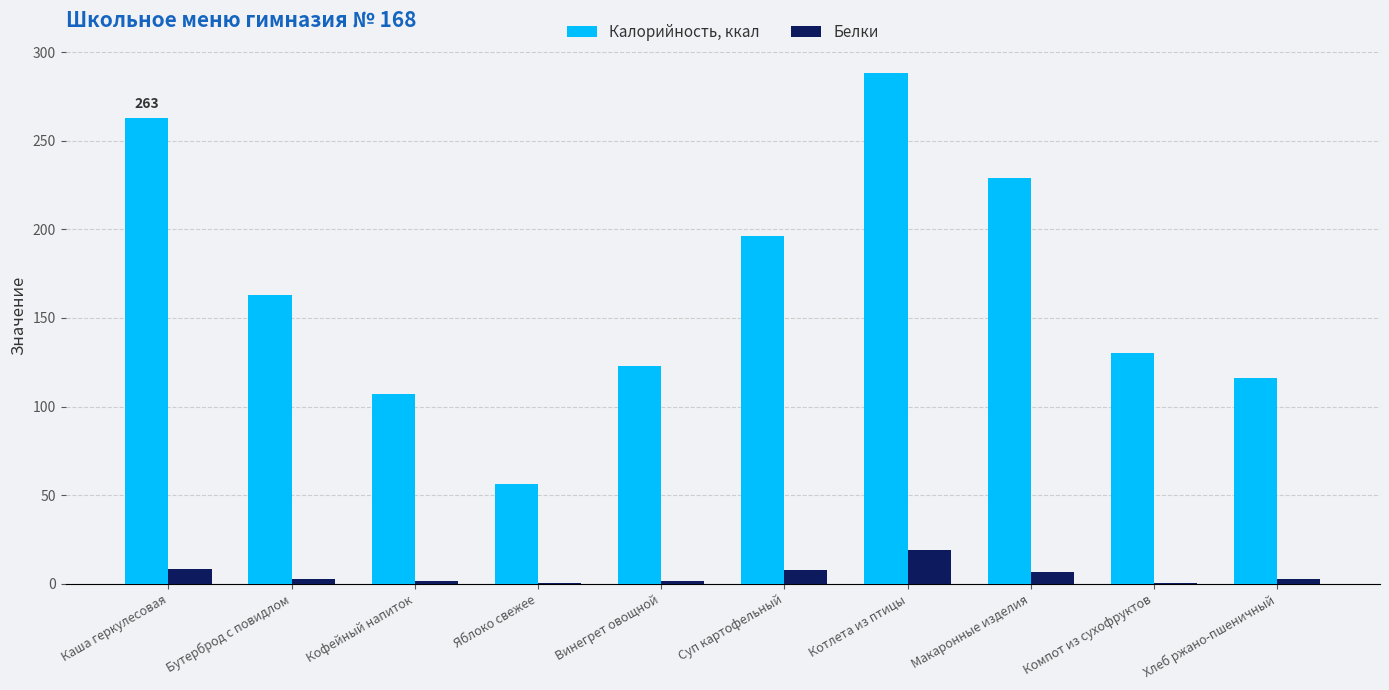

What is the maximum value for Белки?

19.0